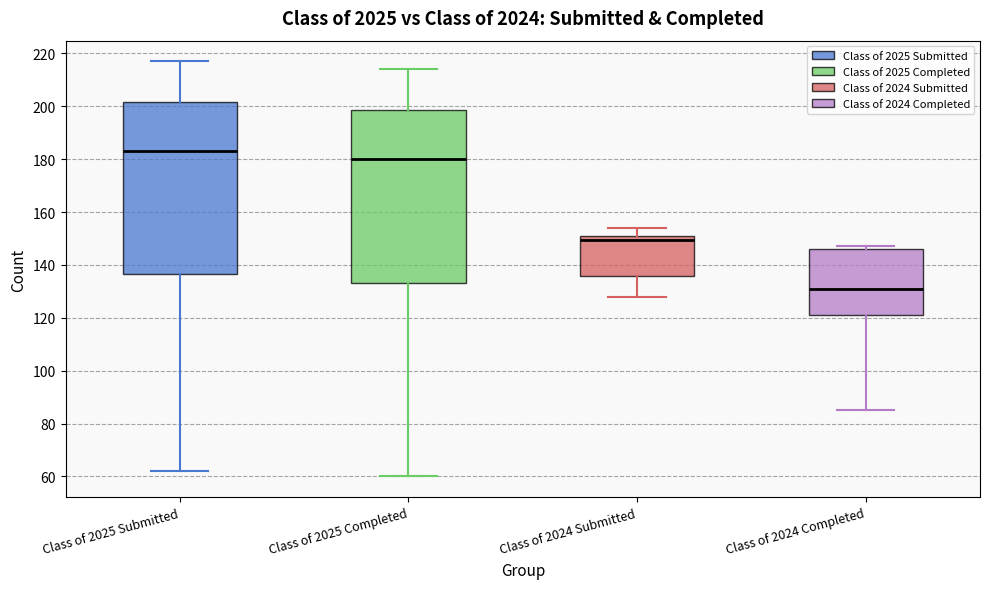

Reading left to right, read every box against the y-axis: the position of its median line, the range the box covers, and the ends of its whiskers. The values are not printed on the chart, so give them approximately, as read against the axis.

Class of 2025 Submitted: median 184, box 136 to 202, whiskers 62 to 218
Class of 2025 Completed: median 180, box 134 to 198, whiskers 60 to 214
Class of 2024 Submitted: median 150, box 136 to 152, whiskers 128 to 154
Class of 2024 Completed: median 132, box 122 to 146, whiskers 86 to 148